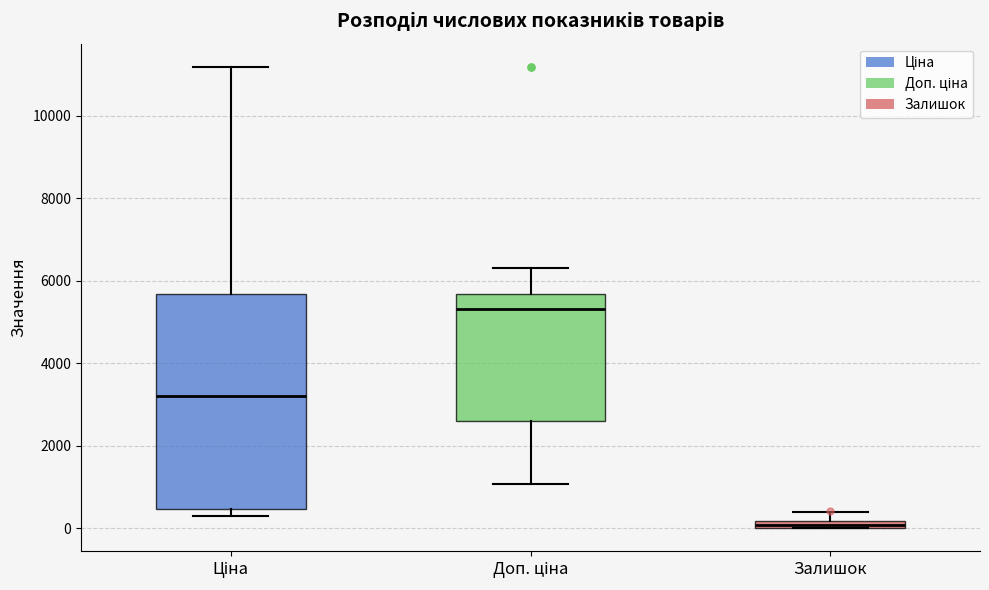

Which box has the lowest median line?

Залишок